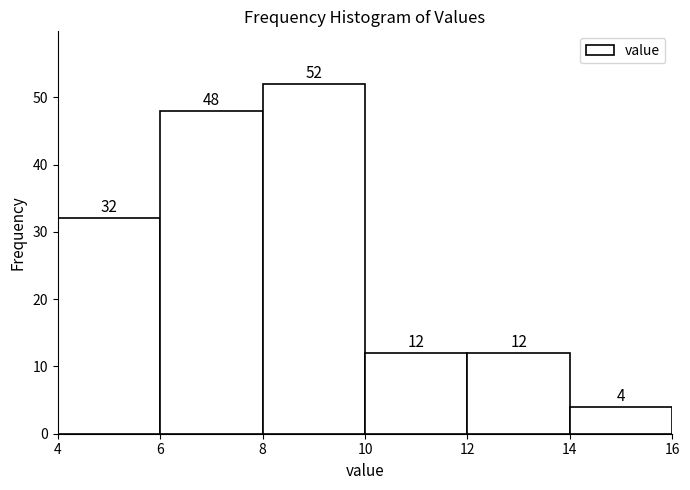

Which range on the x-axis has the tallest bar?

8 to 10